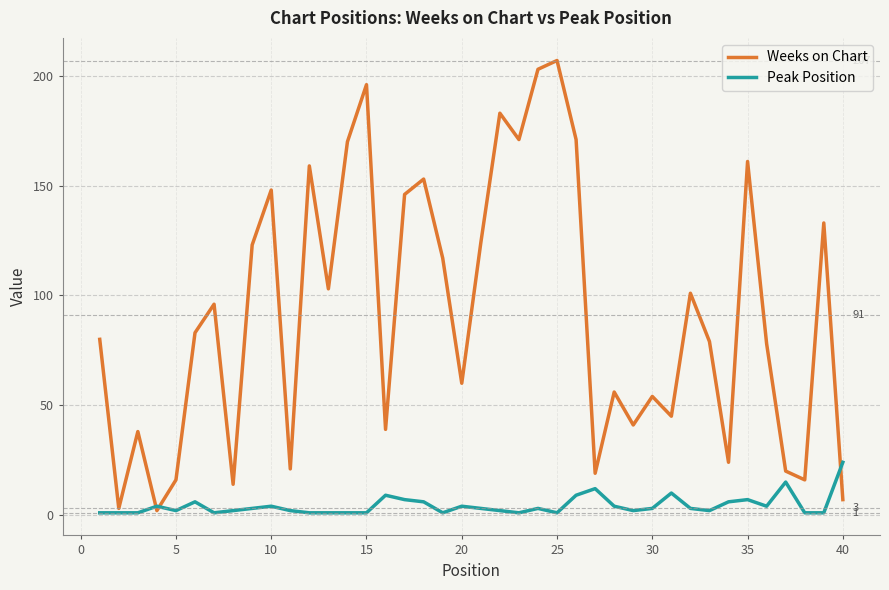

What is the maximum value shown in the chart?

207